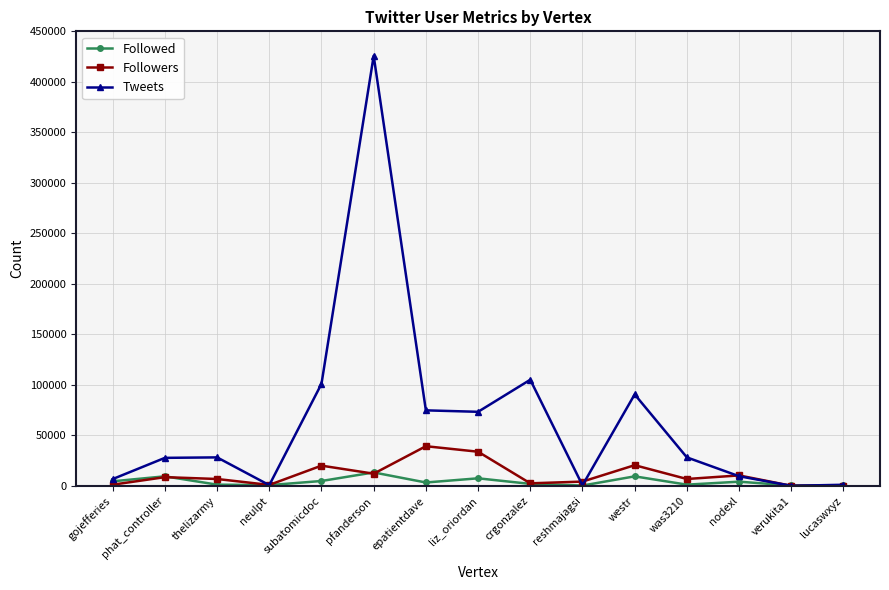

Does the chart display data point markers on the line(s)?

Yes